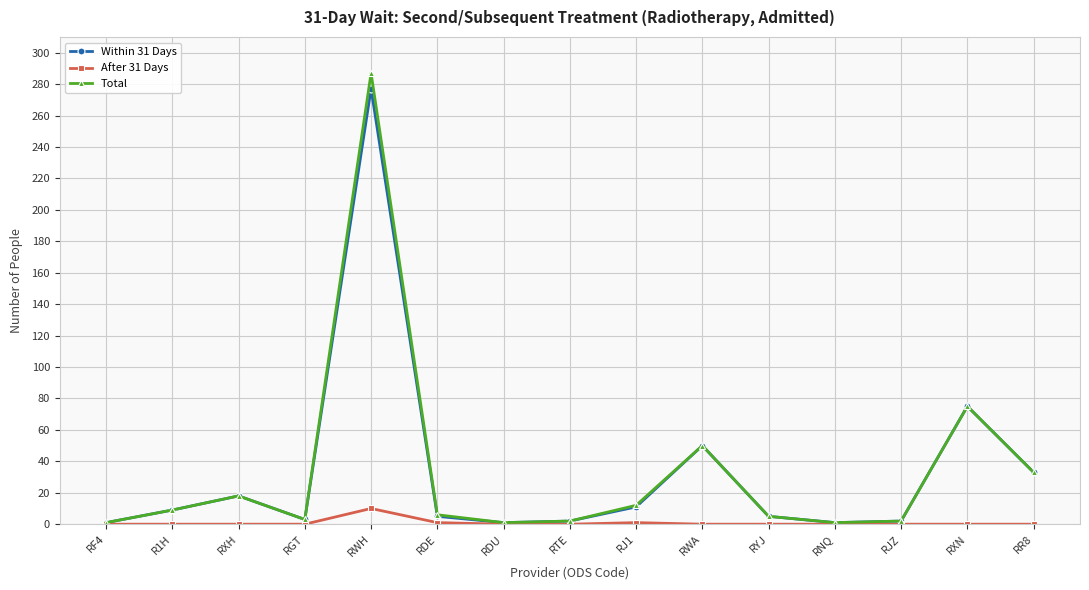

True or false: Within 31 Days has more than 2 points higher than both neighbors.

True